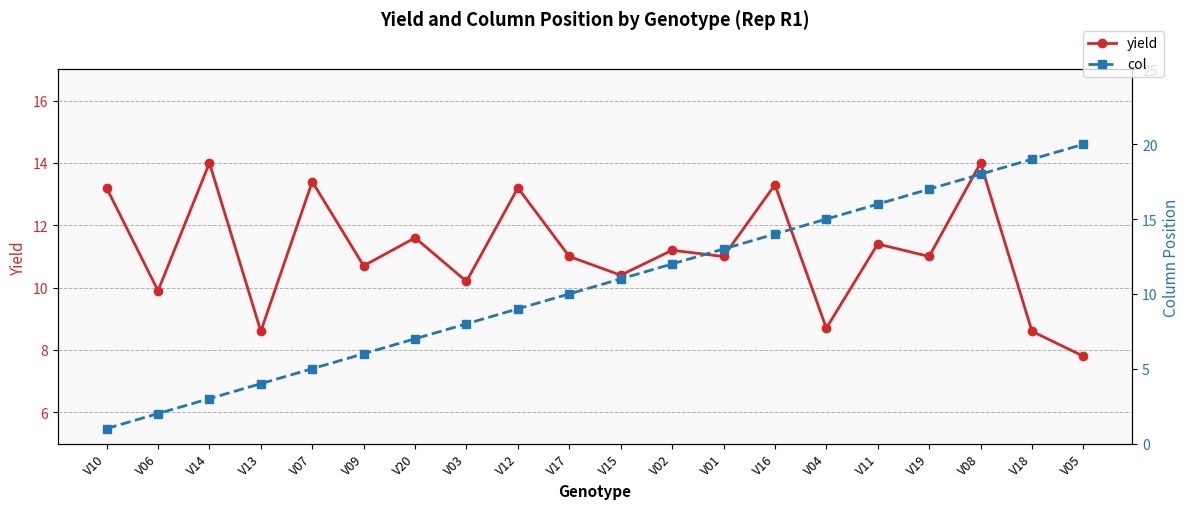

Is it true that yield equals 11.0 at V19?

True